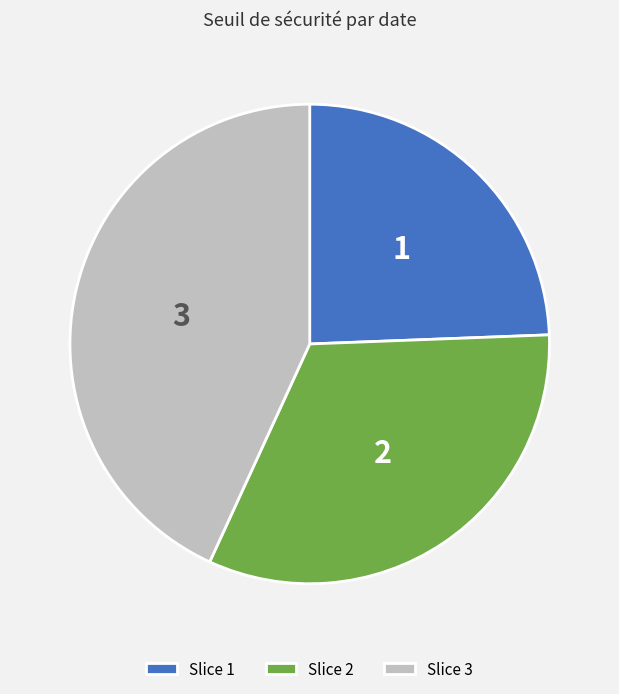

Does any single category account for the majority?

No